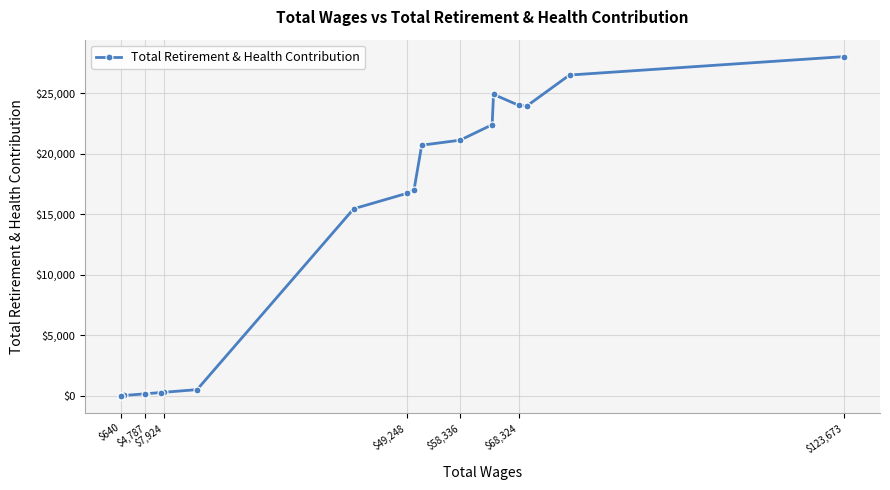

What is the difference between the maximum and minimum values?

27976